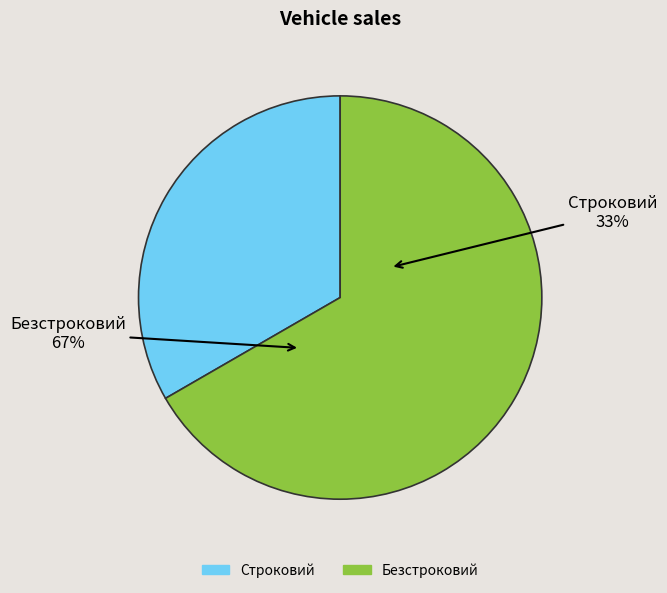

Which category accounts for the majority?

Безстроковий